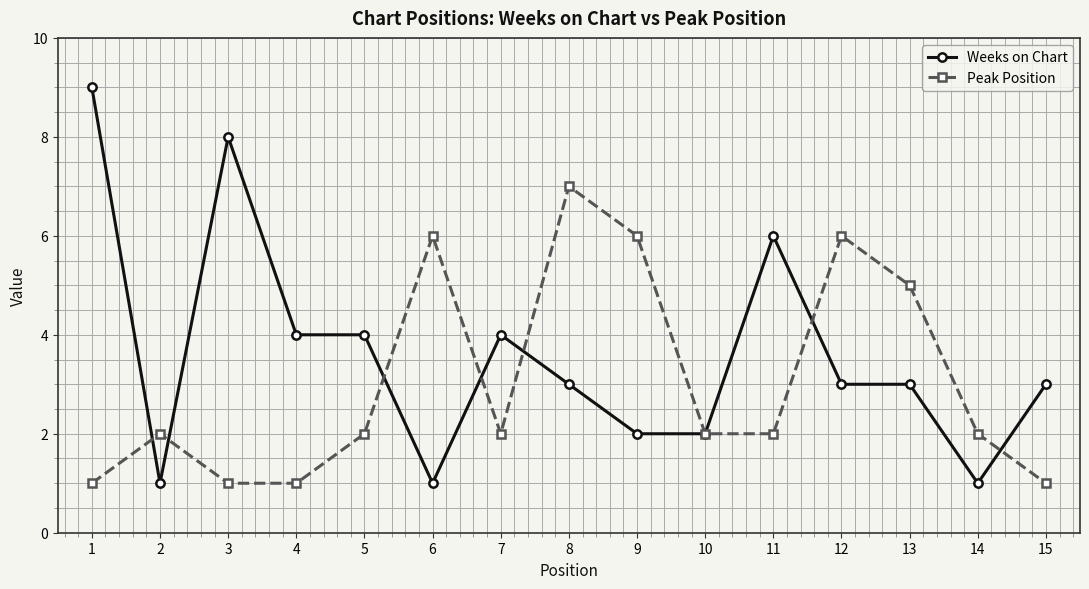

The Weeks on Chart series shows 1 at 2. True or false?

True